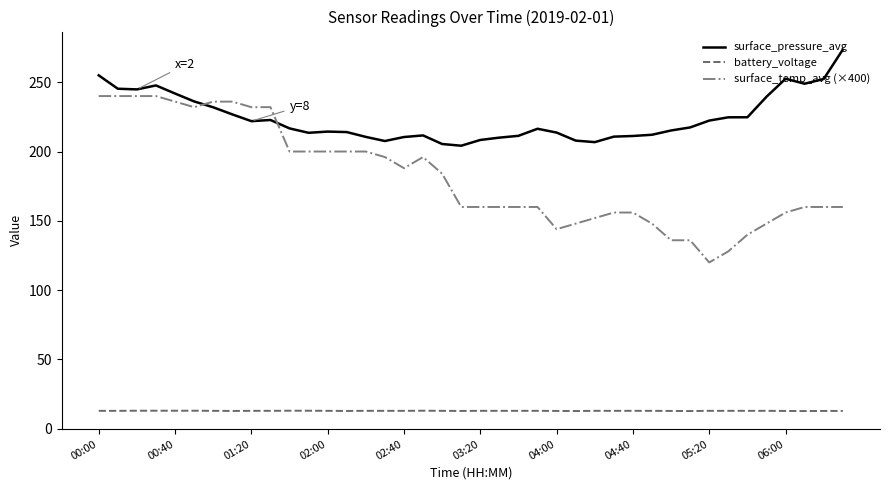

List the series in order of their peak value, highest first.

surface_pressure_avg, surface_temp_avg (×400), battery_voltage